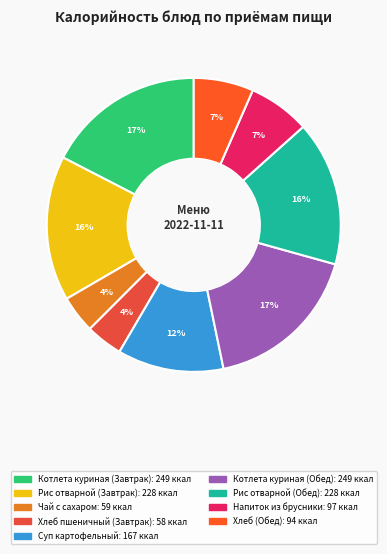

To the nearest percent, what portion does Хлеб пшеничный (Завтрак) represent?

4%